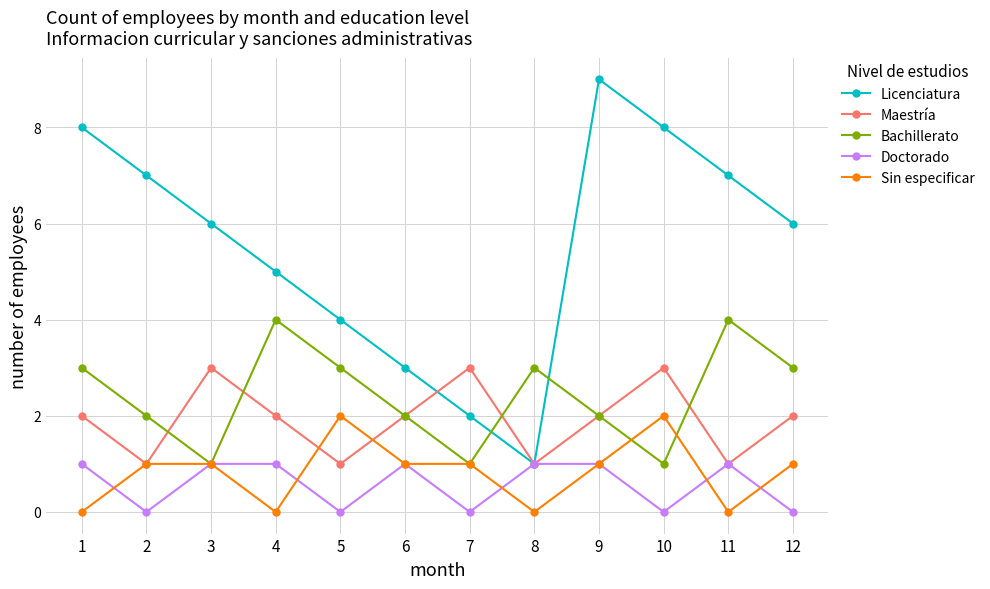

What is the difference between the Doctorado values at 3 and 12?

1